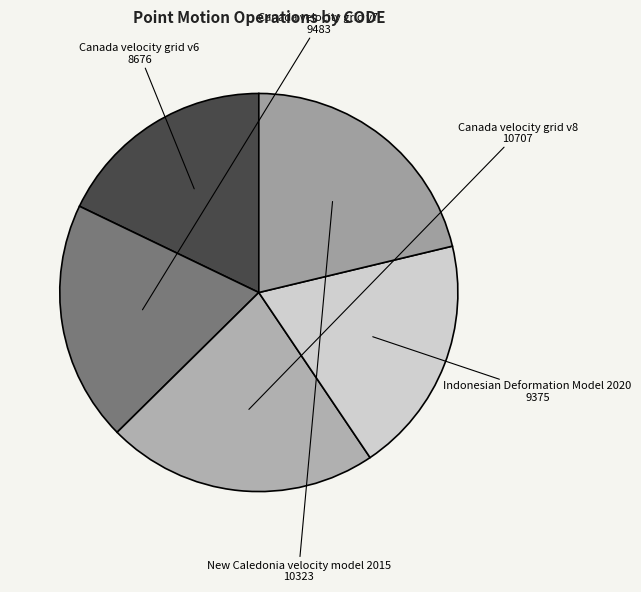

The Canada velocity grid v6 slice represents 18% of the pie. True or false?

True